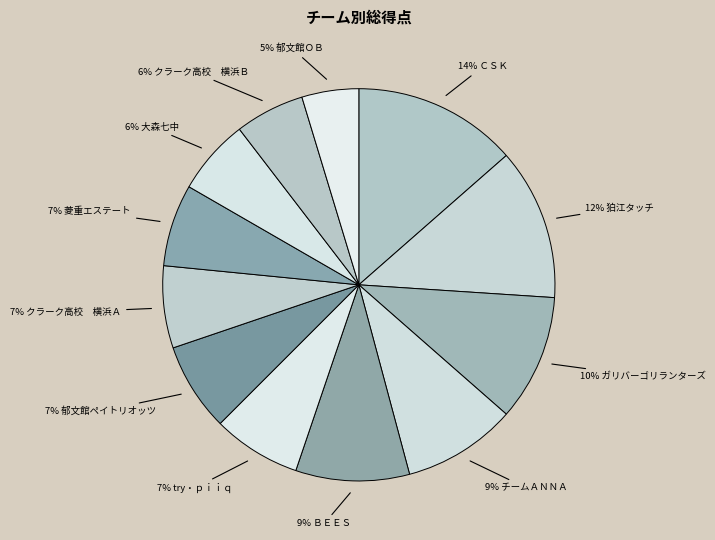

Count the number of slices in the pie.

12